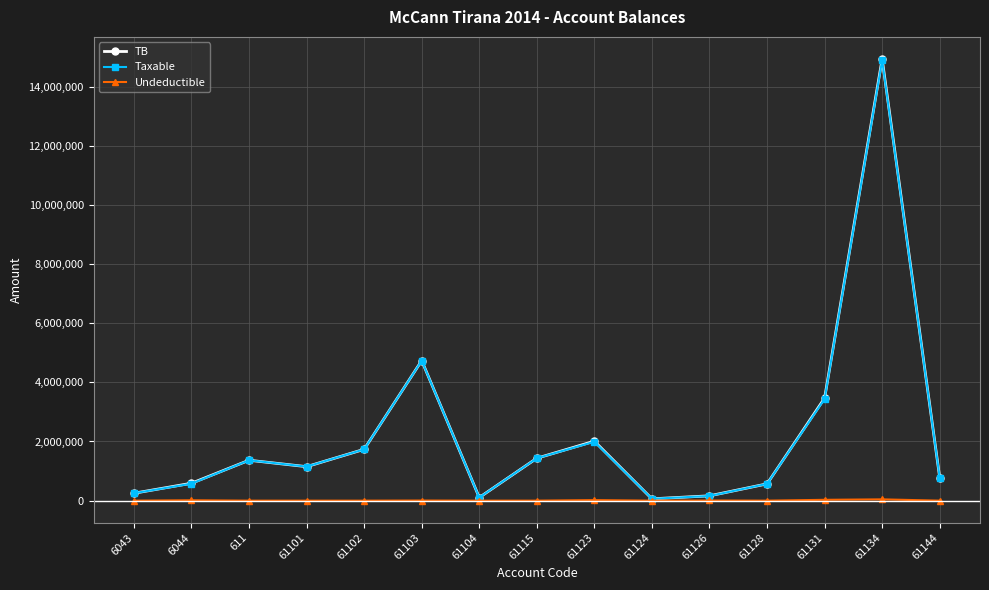

At which label does TB reach its peak?

61134